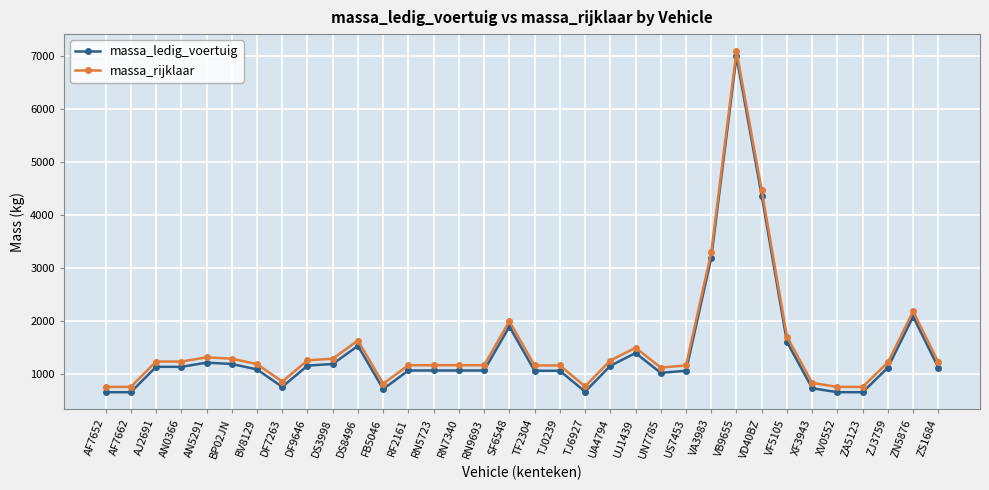

What is the label of the 21st point from the right?

RN5723